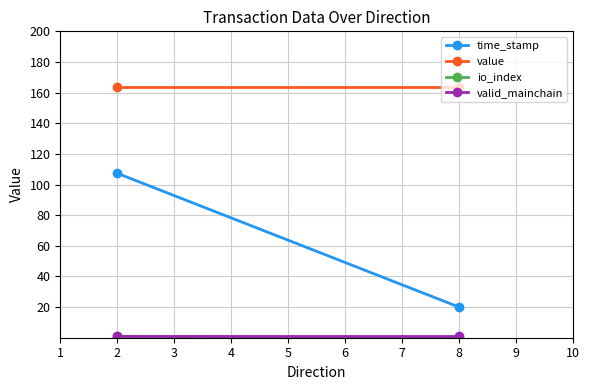

How many series are shown in this chart?

4